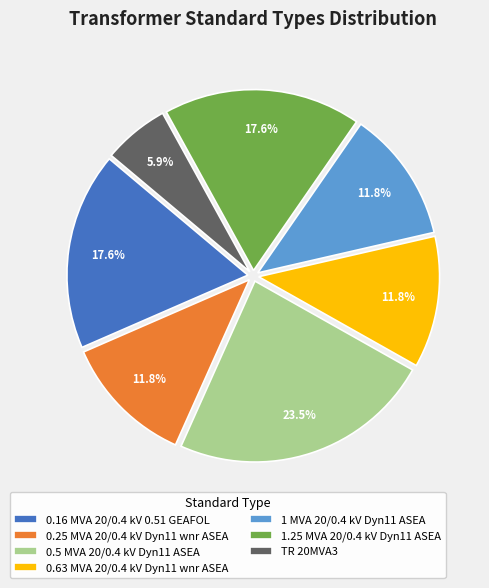

To the nearest percent, what is the combined percentage of 0.63 MVA 20/0.4 kV Dyn11 wnr ASEA and TR 20MVA3?

18%